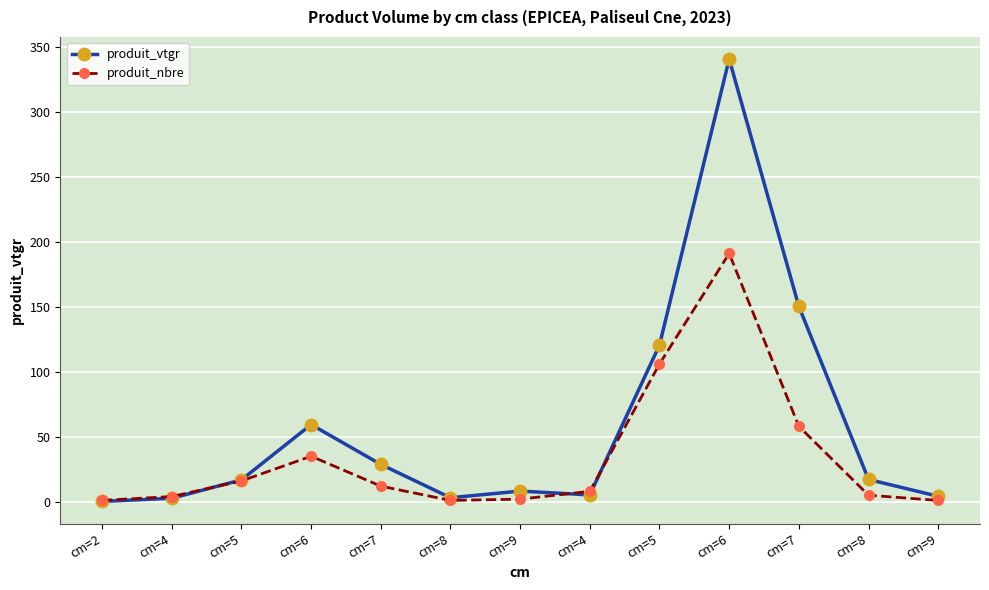

Reading right to left, transcribe all the data shown in this chart.

produit_vtgr: cm=9=4.2	cm=8=17.1	cm=7=150.3	cm=6=340.5	cm=5=120.5	cm=4=5.2	cm=9=8.2	cm=8=3.1	cm=7=28.7	cm=6=59.4	cm=5=16.8	cm=4=2.6	cm=2=0.2
produit_nbre: cm=9=1.0	cm=8=5.0	cm=7=58.0	cm=6=191.0	cm=5=106.0	cm=4=8.0	cm=9=2.0	cm=8=1.0	cm=7=12.0	cm=6=35.0	cm=5=16.0	cm=4=4.0	cm=2=1.0